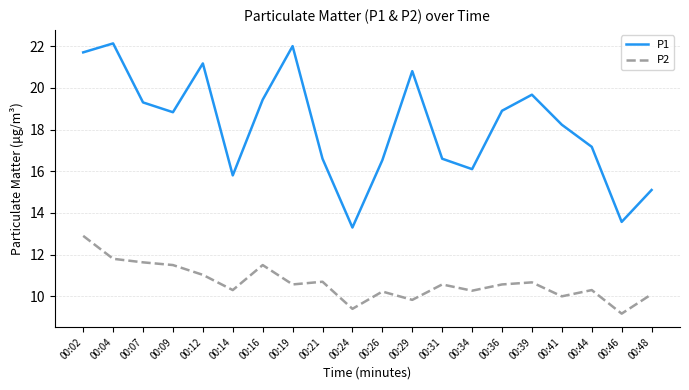

Where is P2 nearest to the value 11?

00:12